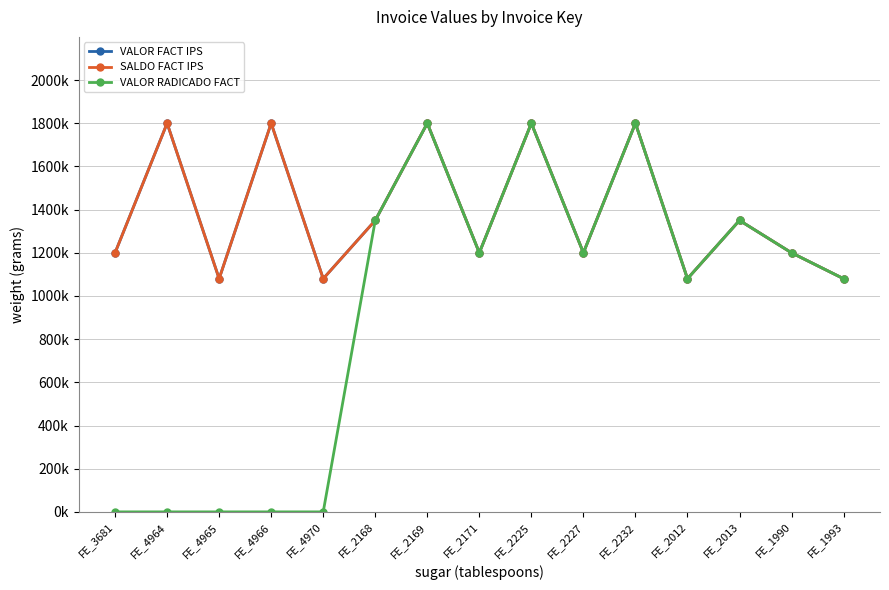

Is this an area chart (filled region under the line)?

No